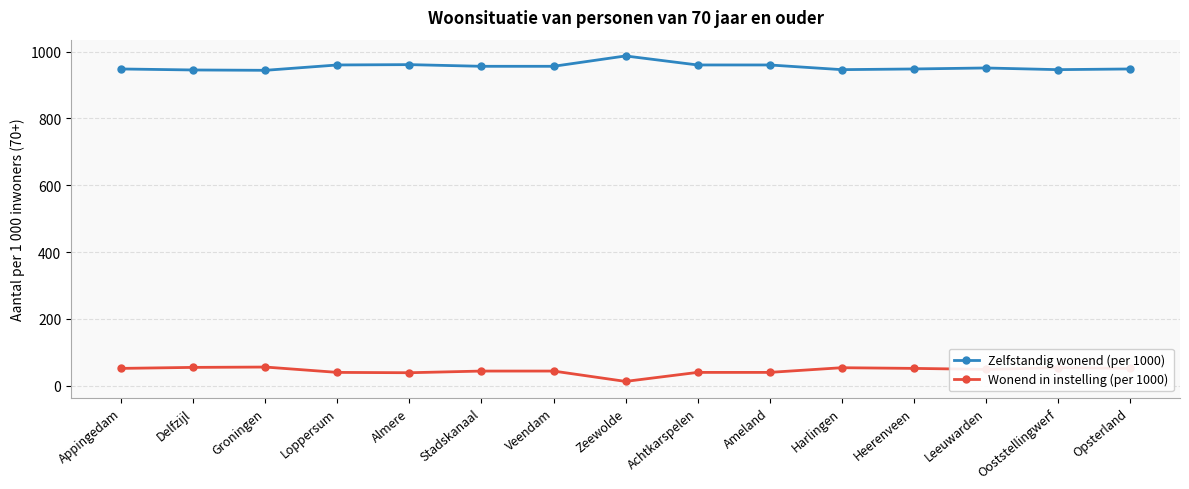

What is the spread (max minus min) of values at Appingedam?

896